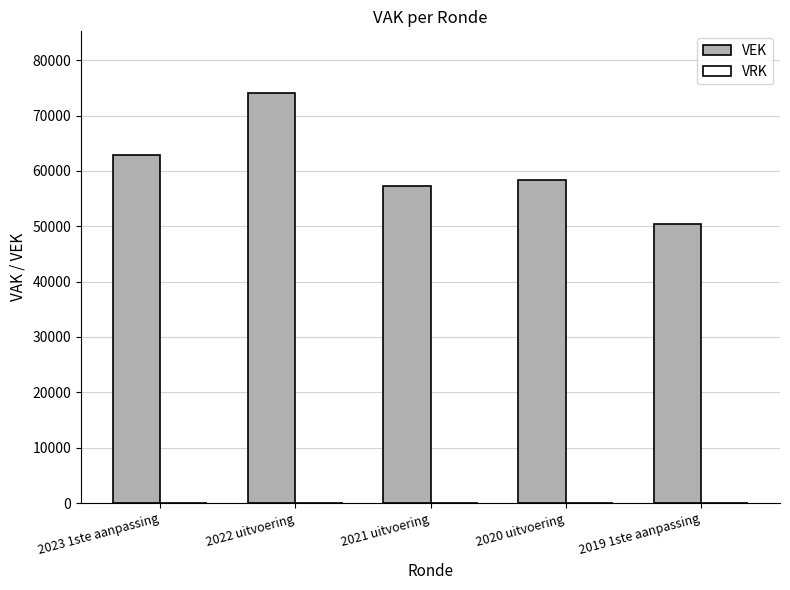

How many bars are there in total?

5